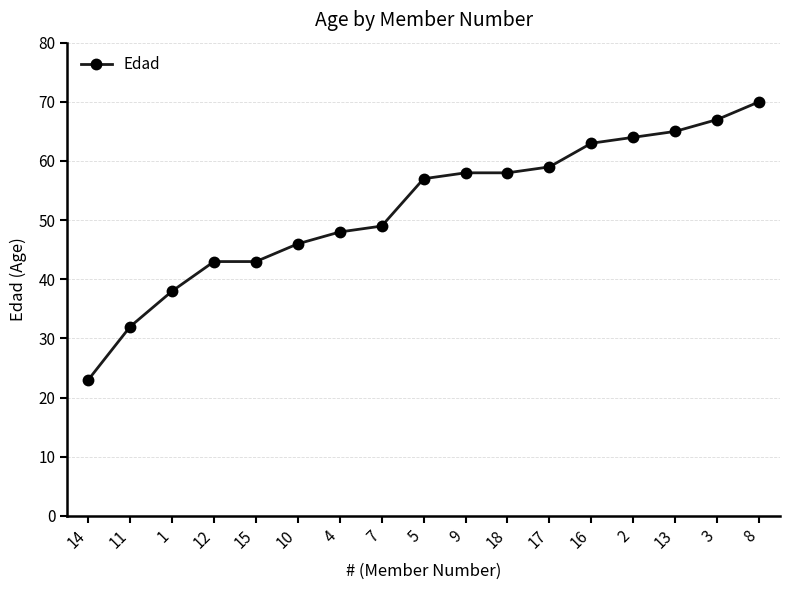

How many values are below 57?

8